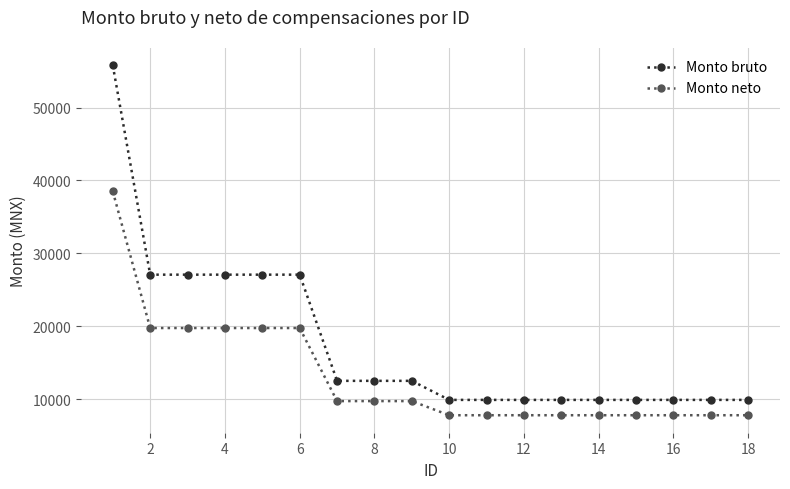

List the series in order of their overall mean, lowest first.

Monto neto, Monto bruto